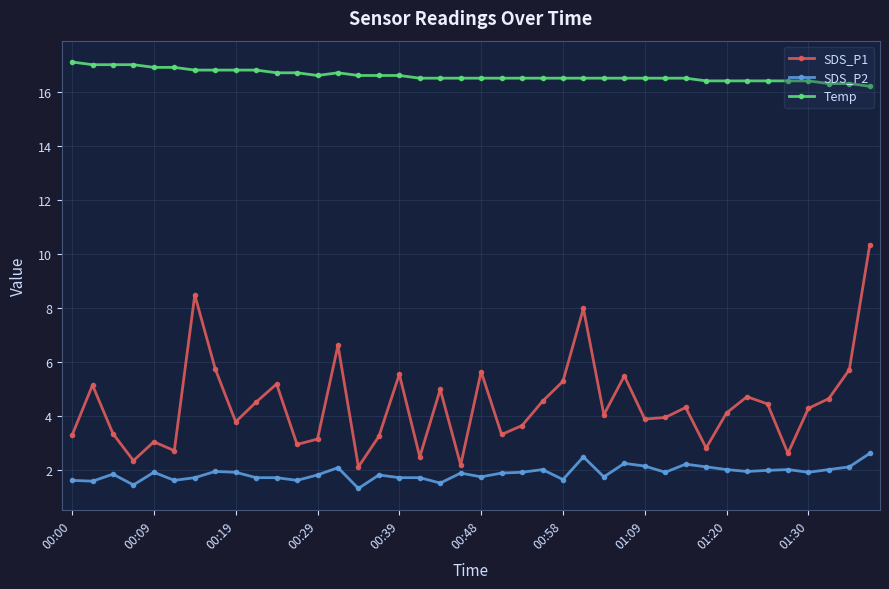

What is the value of the Temp point at the 34th from the left?

16.4